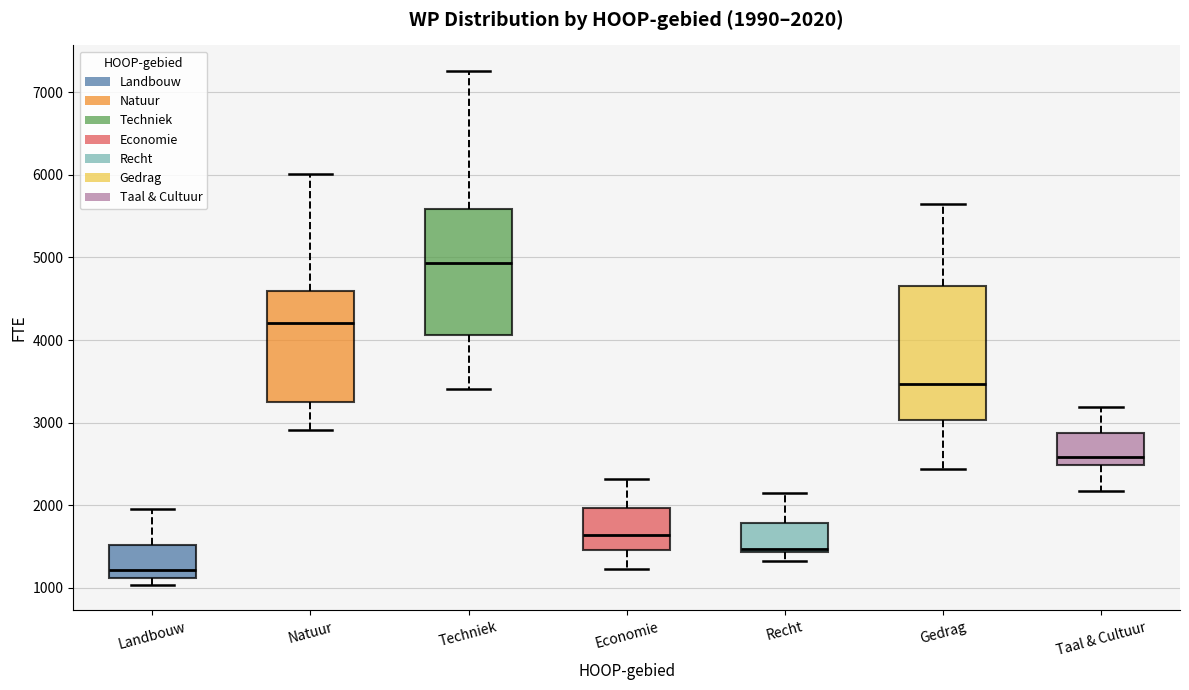

Comparing the boxes themselves (not the whiskers), which one is the tallest?

Gedrag